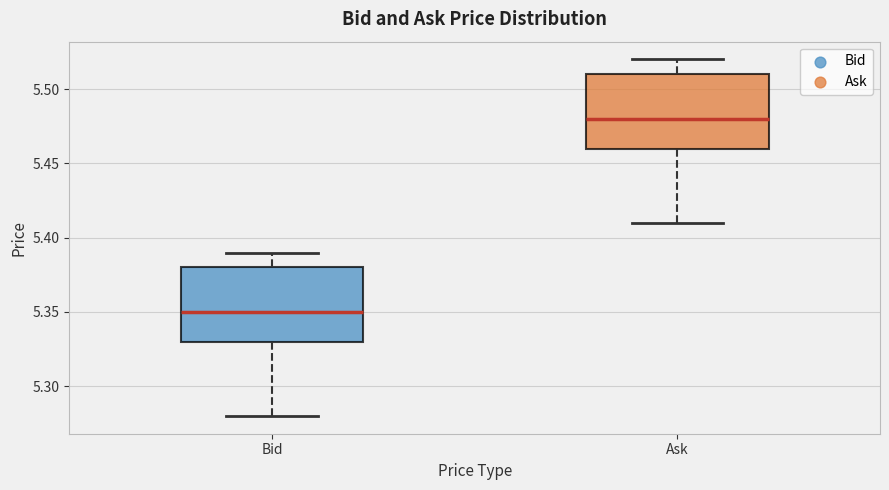

Where is the lower edge of the box for Bid on the y-axis? The values are not printed on the chart, so give them approximately, as read against the axis.

5.33